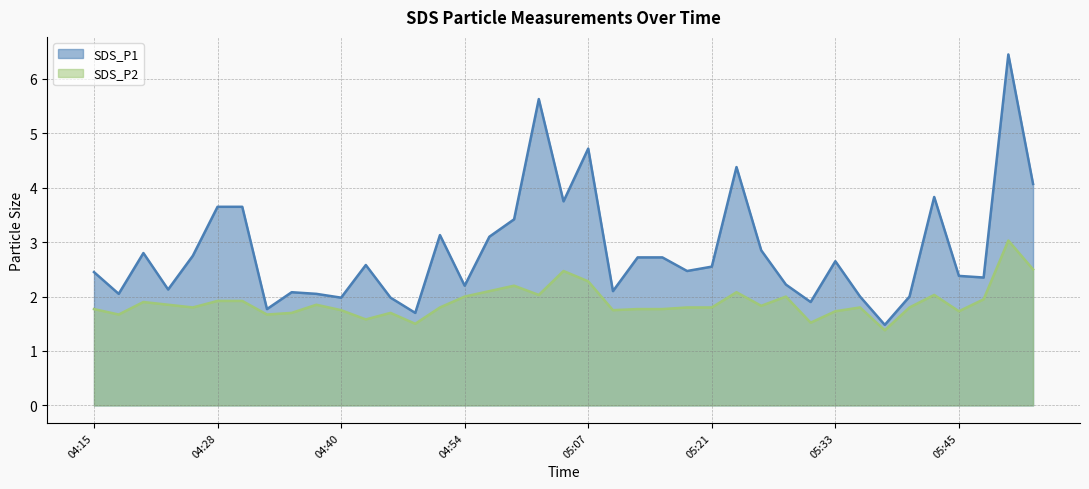

Which series changed the most between 04:57 and 05:45?

SDS_P1